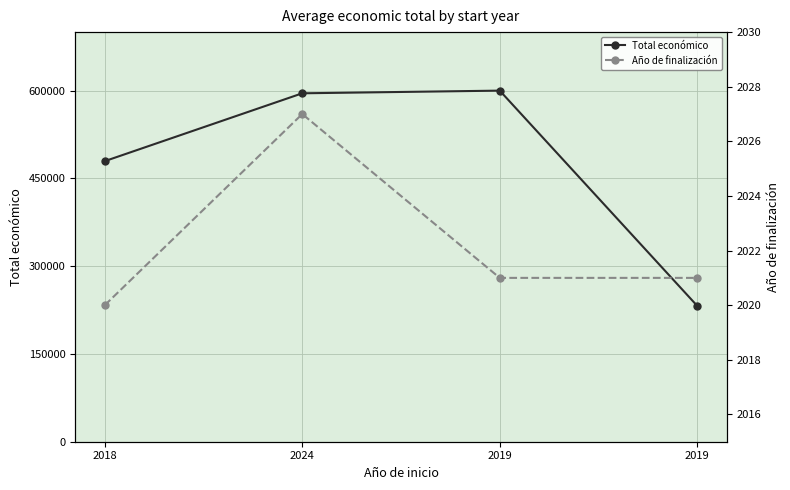

Rank the categories by Año de finalización value from highest to lowest.

2024, 2019, 2019, 2018